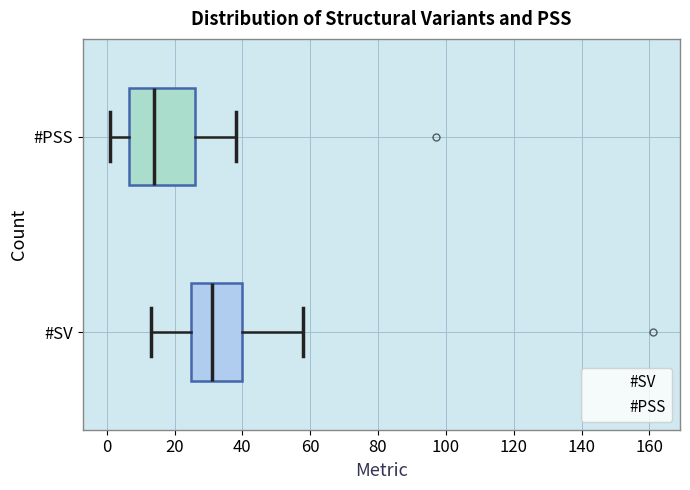

Reading bottom to top, read every box against the x-axis: the position of its median line, the range the box covers, and the ends of its whiskers. The values are not printed on the chart, so give them approximately, as read against the axis.

#SV: median 32, box 26 to 40, whiskers 14 to 58
#PSS: median 14, box 6 to 26, whiskers 2 to 38